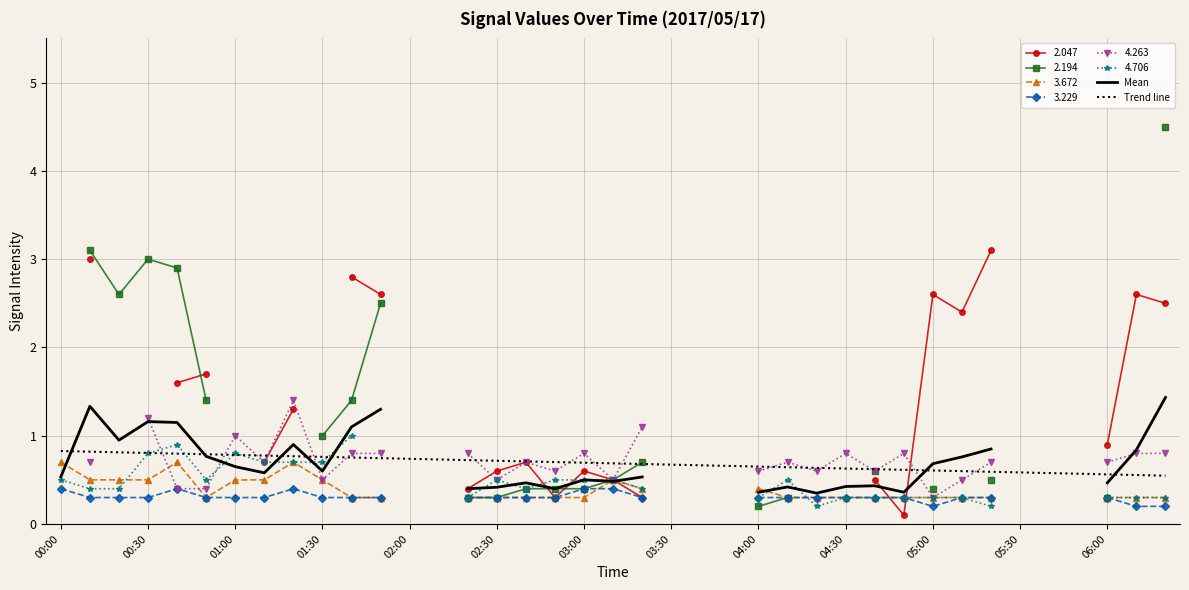

True or false: Mean has a value of 1.2 at 37.

False